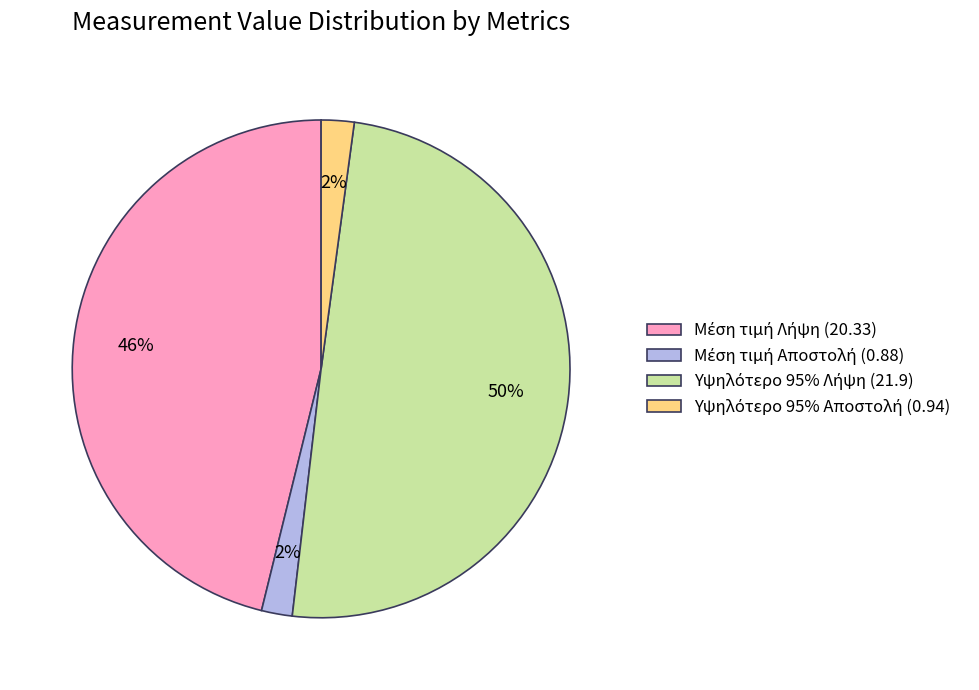

To the nearest percent, what is the difference between the largest and smallest slice percentages?

48%